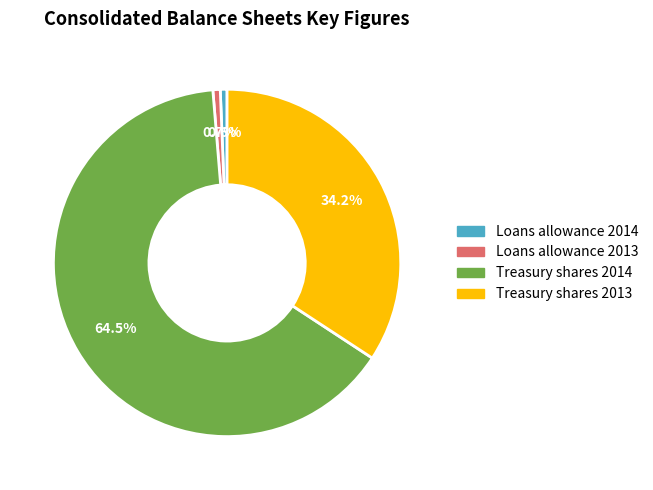

Between Treasury shares 2013 and Loans allowance 2013, which is larger?

Treasury shares 2013